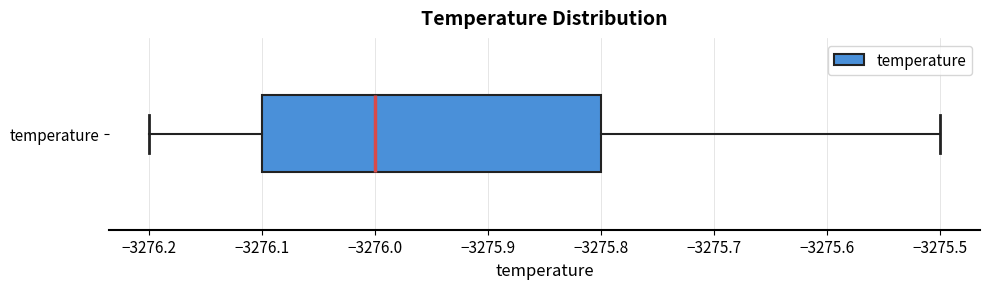

Read this box plot against the x-axis: the position of the median line, the range covered by the box, and the ends of both whiskers. The values are not printed on the chart, so give them approximately, as read against the axis.

median -3276.0, box -3276.1 to -3275.8, whiskers -3276.2 to -3275.5